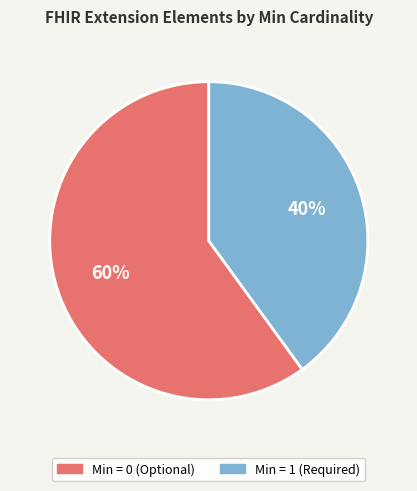

How many segments does this pie chart have?

2